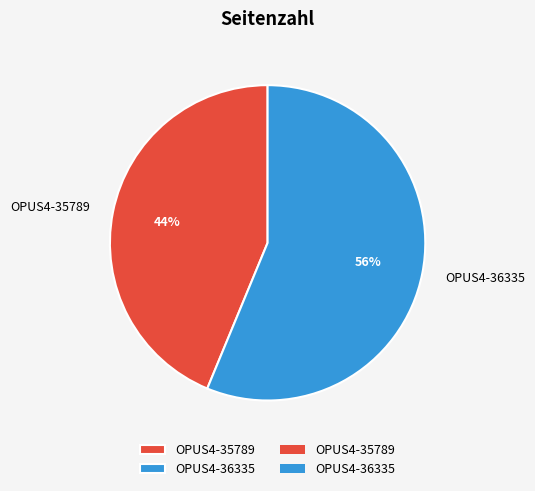

Which category has the biggest portion of the pie?

OPUS4-36335